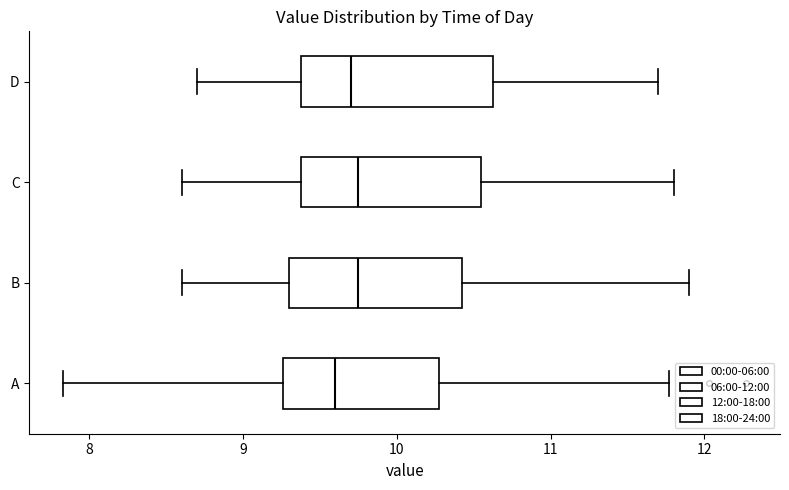

Reading bottom to top, read every box against the x-axis: the position of its median line, the range the box covers, and the ends of its whiskers. The values are not printed on the chart, so give them approximately, as read against the axis.

A: median 9.6, box 9.3 to 10.3, whiskers 7.8 to 11.8
B: median 9.8, box 9.3 to 10.4, whiskers 8.6 to 11.9
C: median 9.8, box 9.4 to 10.6, whiskers 8.6 to 11.8
D: median 9.7, box 9.4 to 10.6, whiskers 8.7 to 11.7